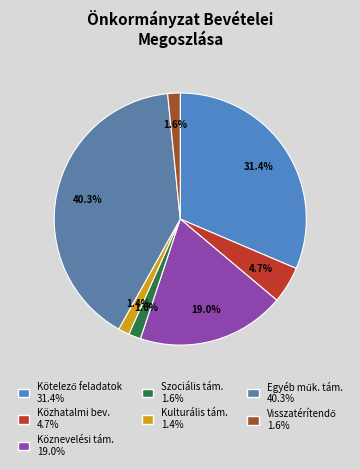

To the nearest percent, what is the average slice percentage?

14%